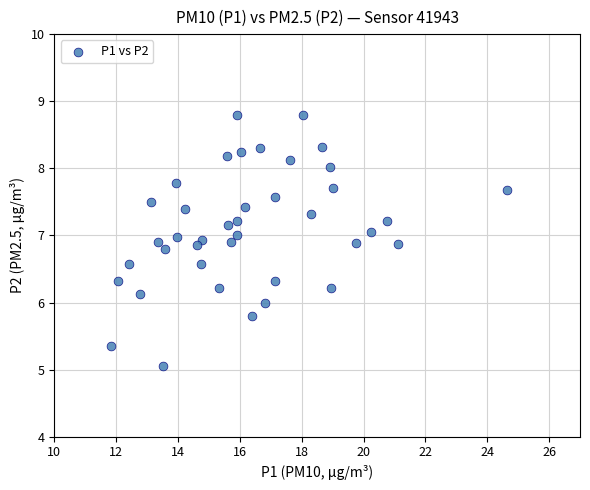

What is the range of X values (max minus min)?

12.8